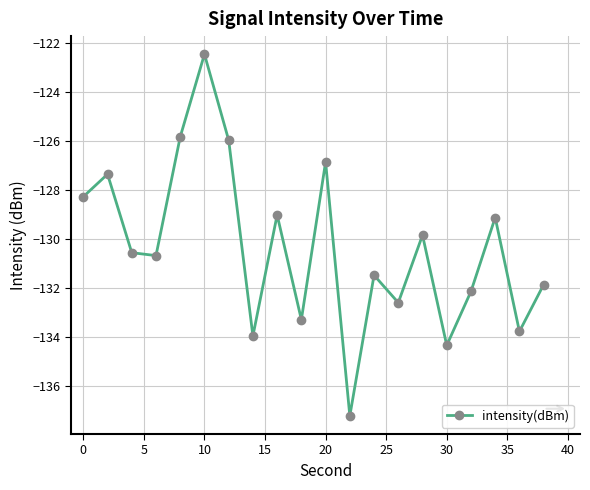

What is the difference between the maximum and second lowest values?

11.9